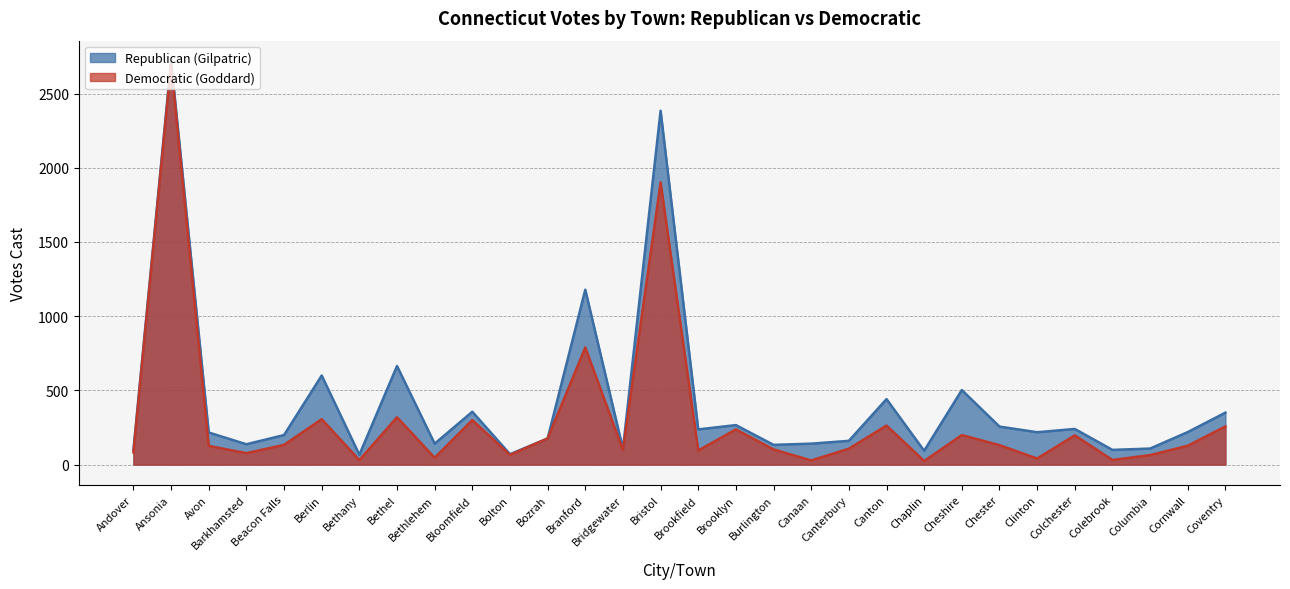

How many categories are shown in the chart?

30